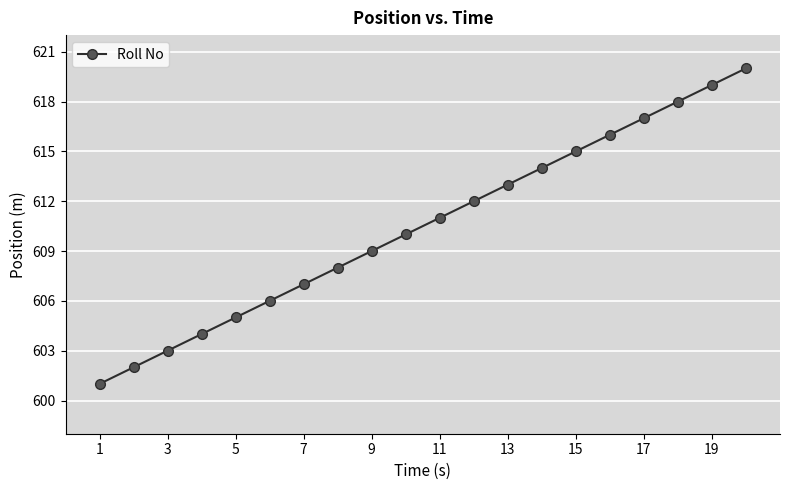

Reading left to right, transcribe all the data shown in this chart.

601	602	603	604	605	606	607	608	609	610	611	612	613	614	615	616	617	618	619	620